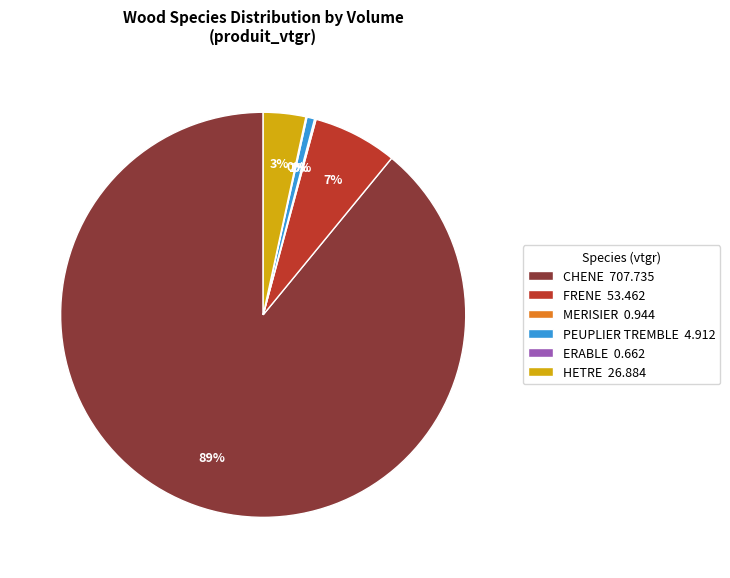

To the nearest percent, what is the difference between the PEUPLIER TREMBLE 4.912 and CHENE 707.735 slice percentages?

88%